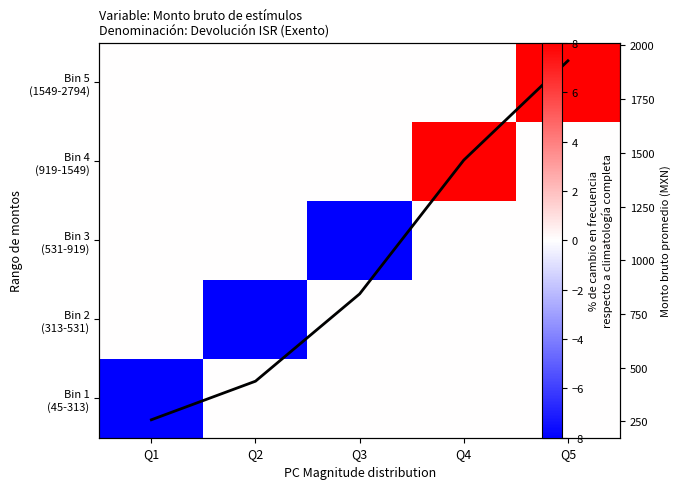

Which series has the largest range (max minus min)?

Media por quintil